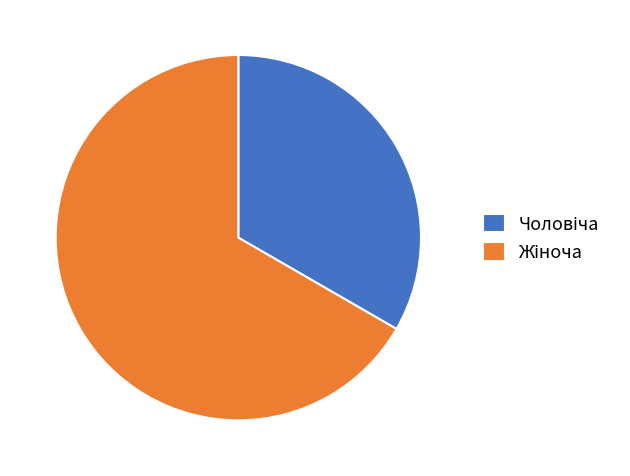

Is there any slice that represents more than half of the pie?

Yes